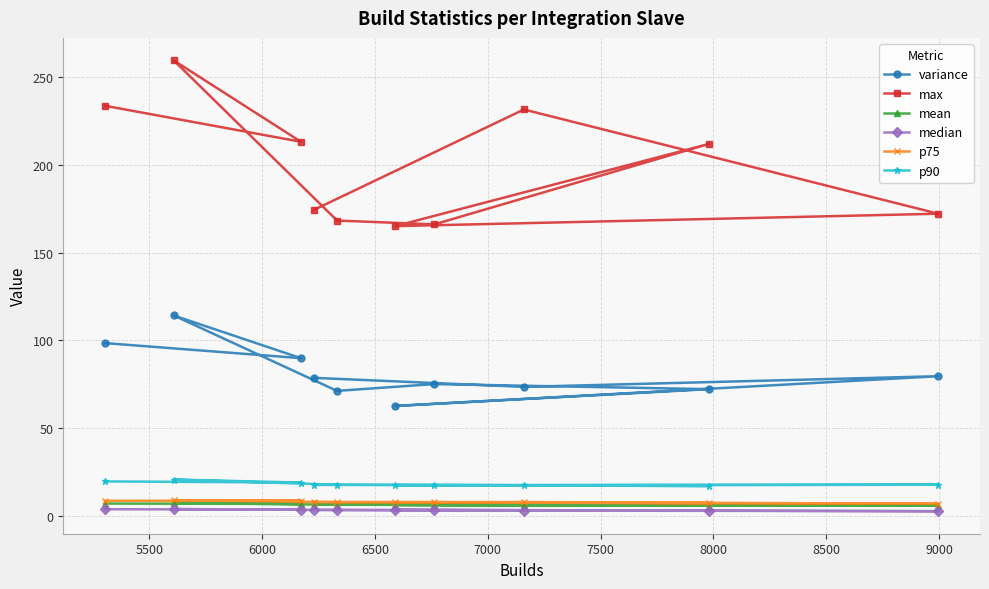

True or false: mean and max cross at least once.

False